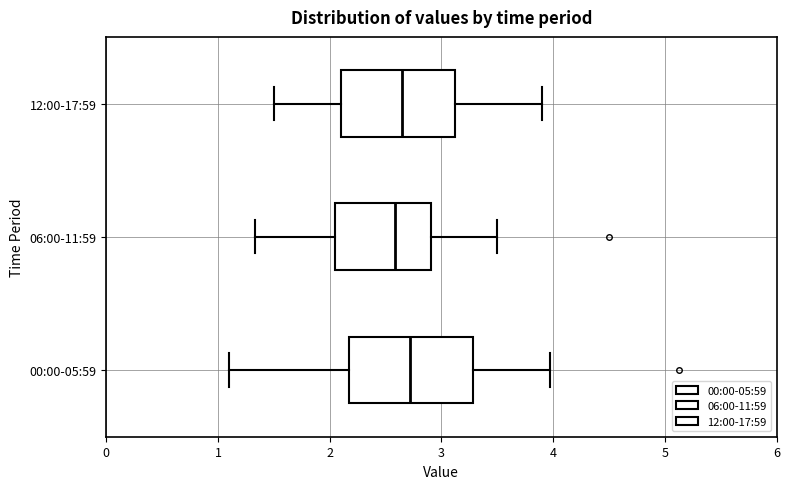

Reading bottom to top, read every box against the x-axis: the position of its median line, the range the box covers, and the ends of its whiskers. The values are not printed on the chart, so give them approximately, as read against the axis.

00:00-05:59: median 2.7, box 2.2 to 3.3, whiskers 1.1 to 4.0
06:00-11:59: median 2.6, box 2.1 to 2.9, whiskers 1.3 to 3.5
12:00-17:59: median 2.7, box 2.1 to 3.1, whiskers 1.5 to 3.9